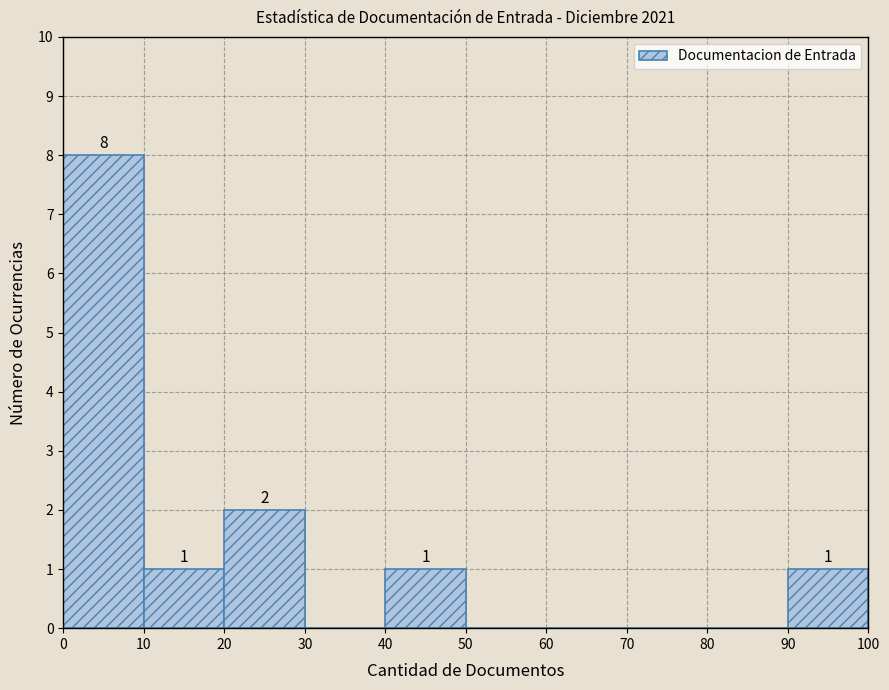

Which range on the x-axis has the tallest bar?

0 to 10